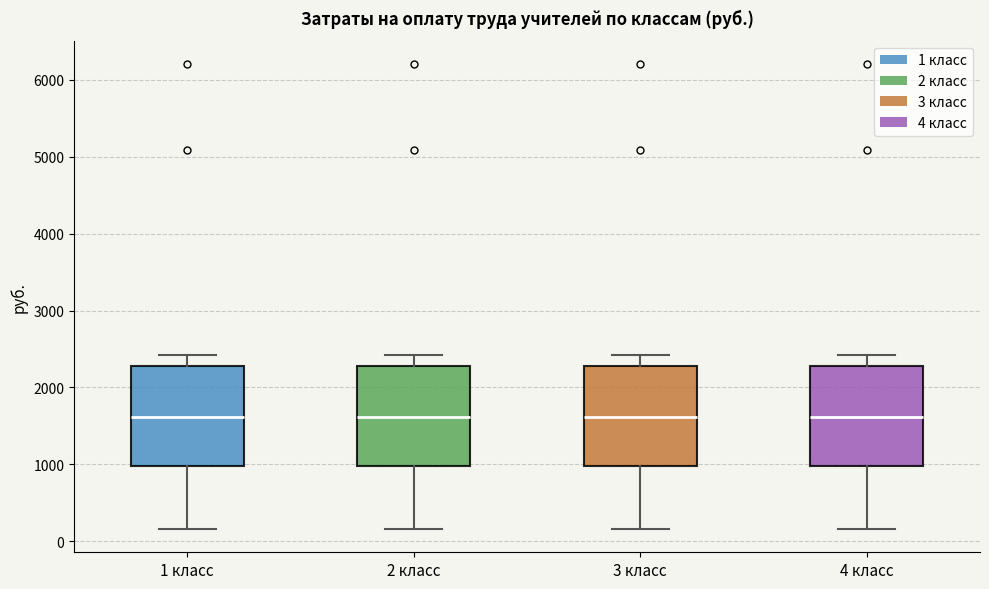

Where does the median line of the box for 1 класс sit on the y-axis? The values are not printed on the chart, so give them approximately, as read against the axis.

1600